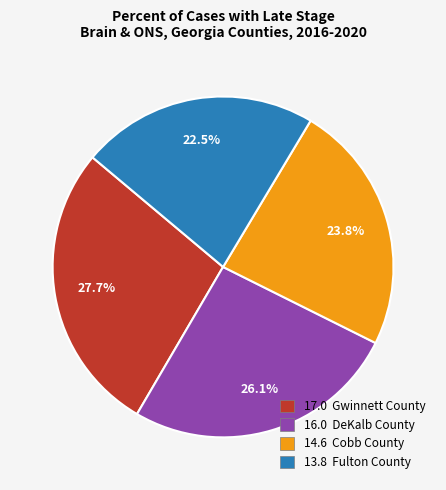

Which slice is the largest?

17.0 Gwinnett County